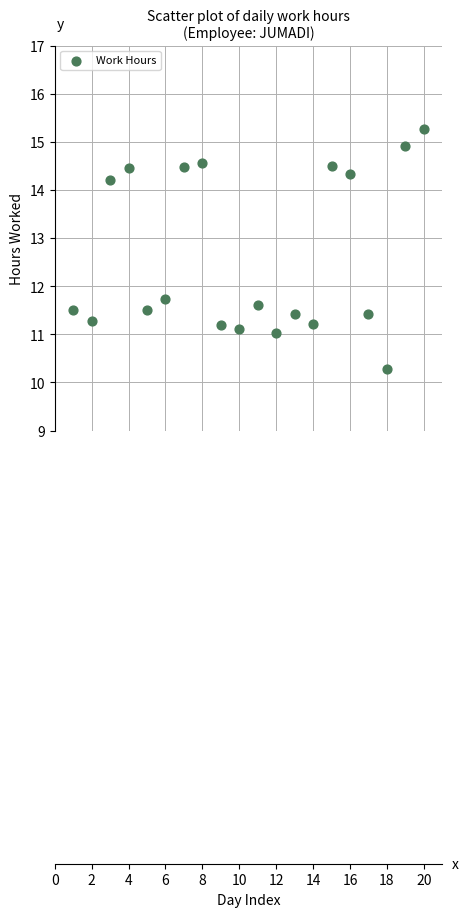

What is the range of X values (max minus min)?

19.0